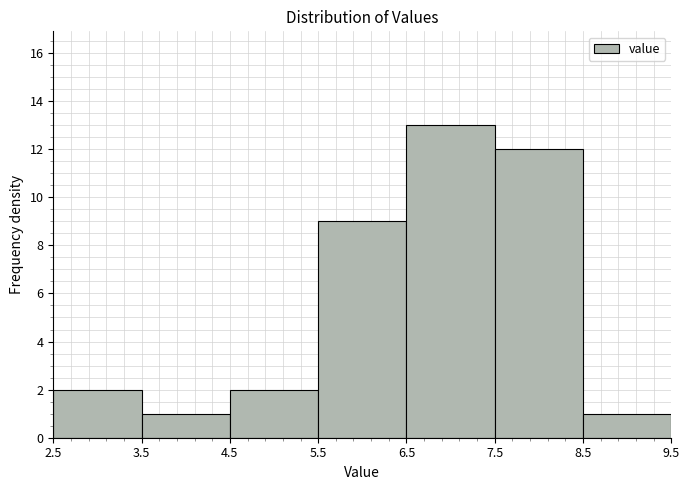

Over which range of the x-axis is the bar tallest?

6.5 to 7.5